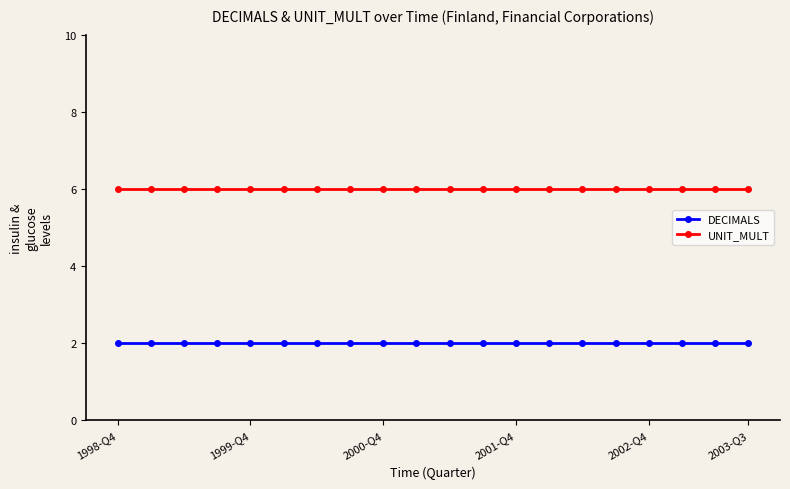

What is the average value of the UNIT_MULT series?

6